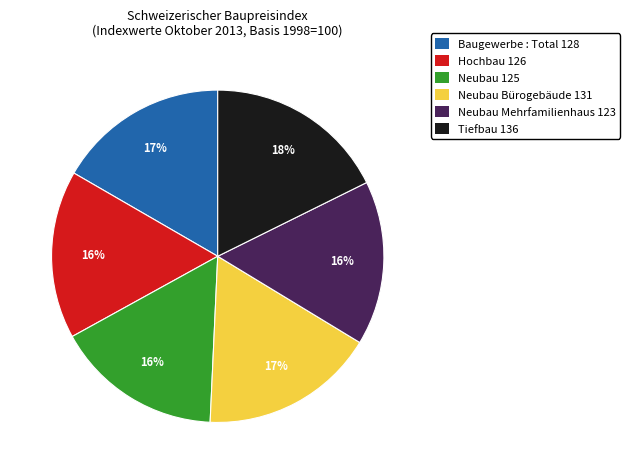

Is the sum of Hochbau 126 and Neubau Mehrfamilienhaus 123 greater than half?

No